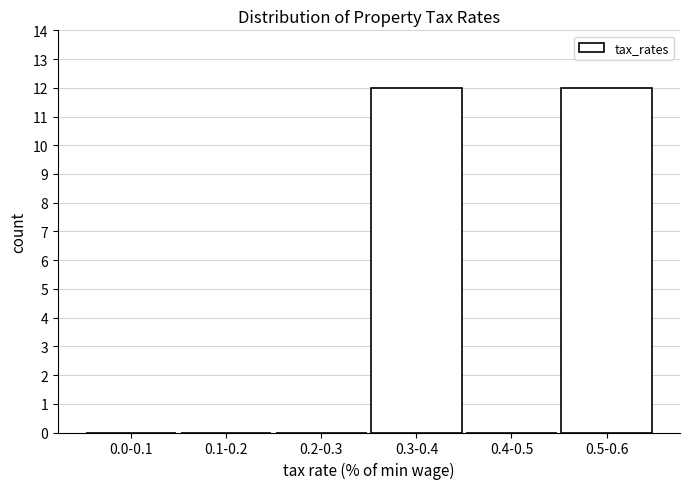

Reading left to right, list all the values displayed in this chart.

0.0-0.1=0	0.1-0.2=0	0.2-0.3=0	0.3-0.4=12	0.4-0.5=0	0.5-0.6=12